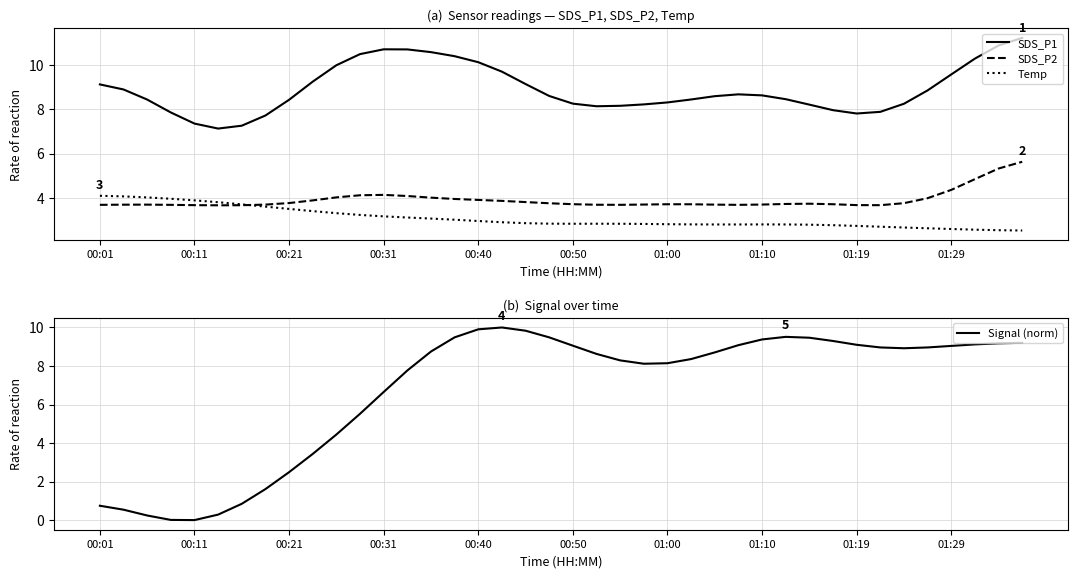

True or false: Signal (norm) and SDS_P1 cross at least once.

True